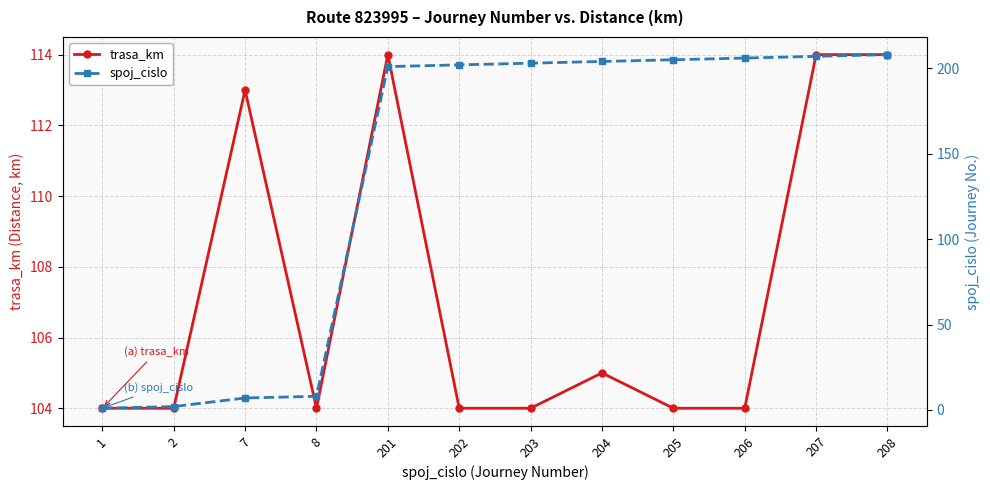

Between 206 and 207, which series saw the biggest shift?

trasa_km